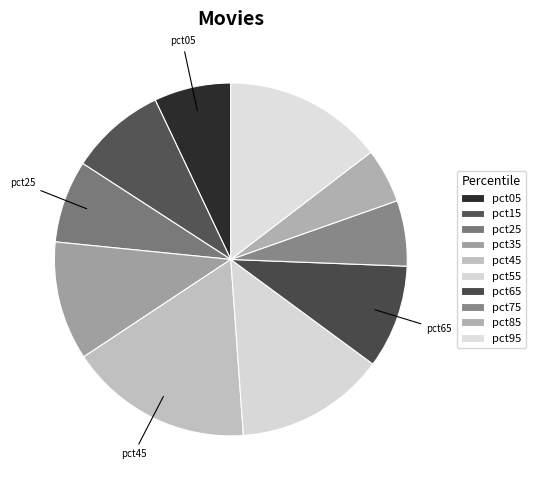

How many segments does this pie chart have?

10